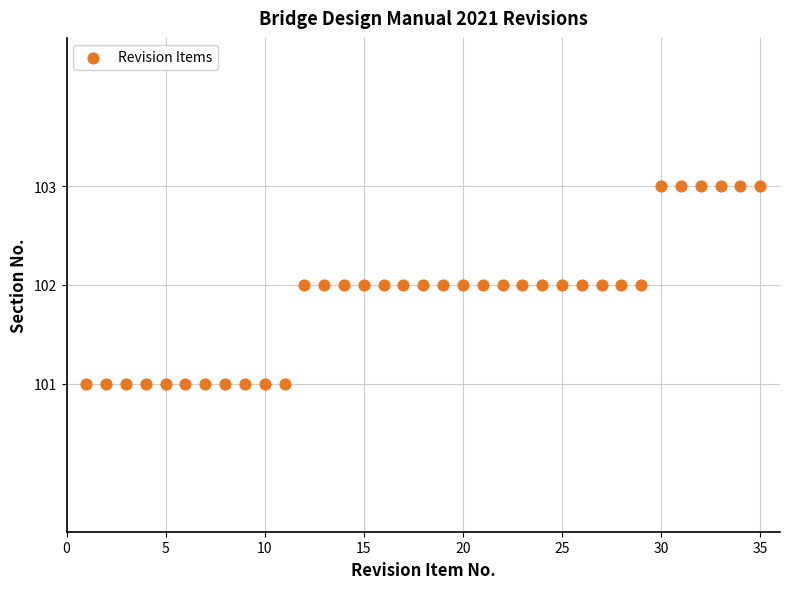

What is the range of X values (max minus min)?

34